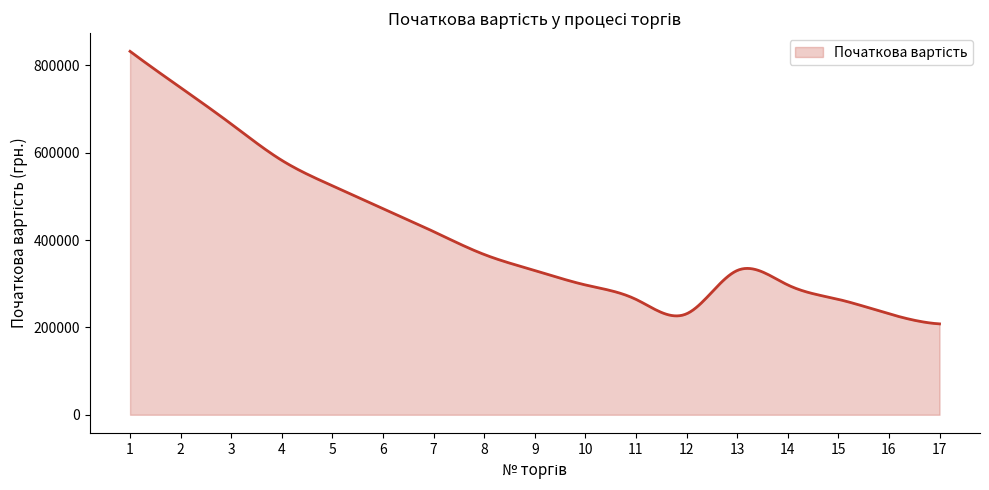

What is the difference between the maximum and minimum values?

624191.9